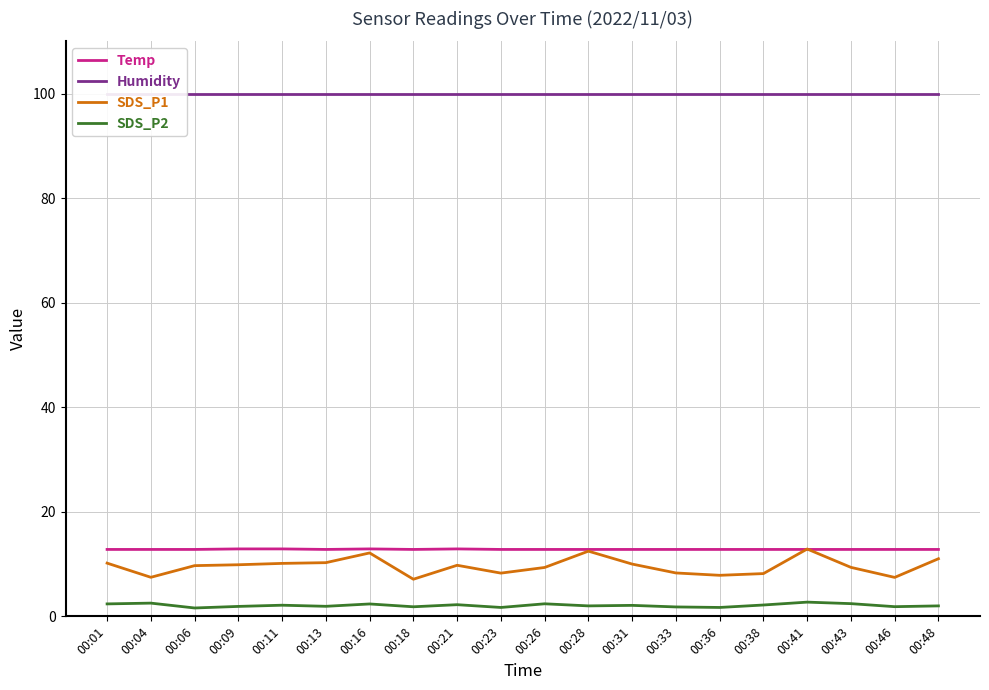

Which category has the highest value across all series?

00:01